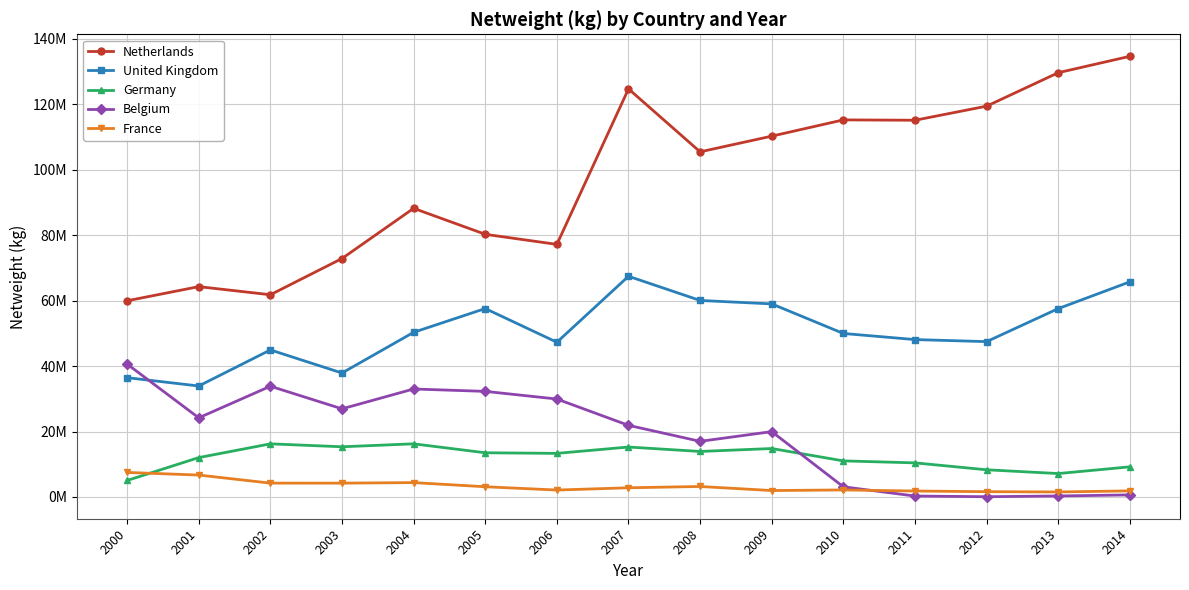

Between 2006 and 2009, which series saw the biggest shift?

Netherlands